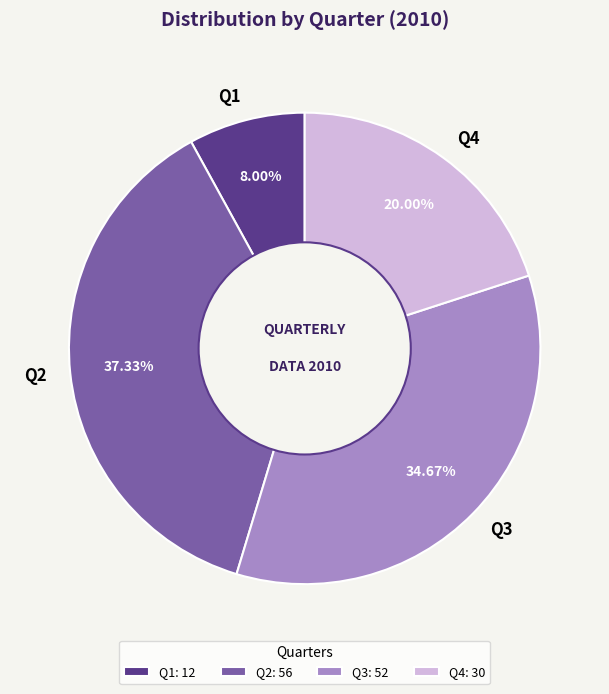

Which category has the smallest portion of the pie?

Q1